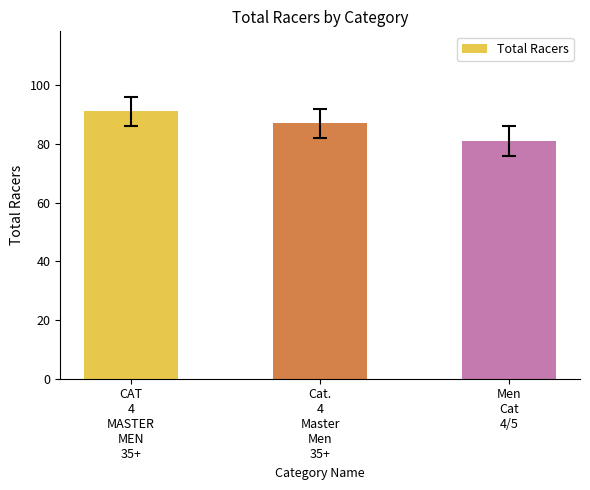

Reading left to right, what are all the values shown in this chart?

CAT
4
MASTER
MEN
35+=91	Cat.
4
Master
Men
35+=87	Men
Cat
4/5=81